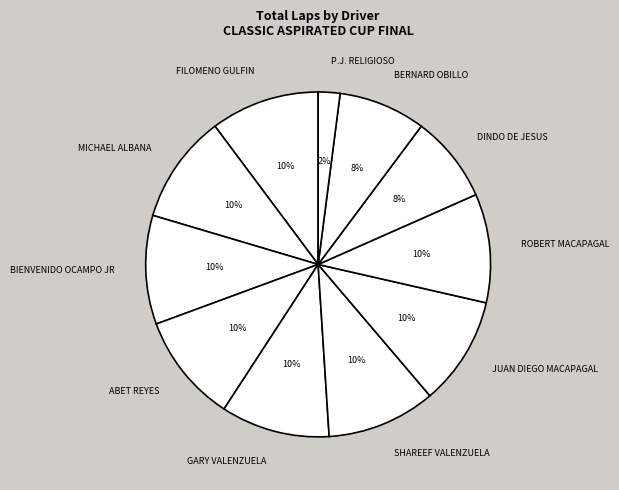

Do JUAN DIEGO MACAPAGAL and BERNARD OBILLO together represent more than half of the pie?

No